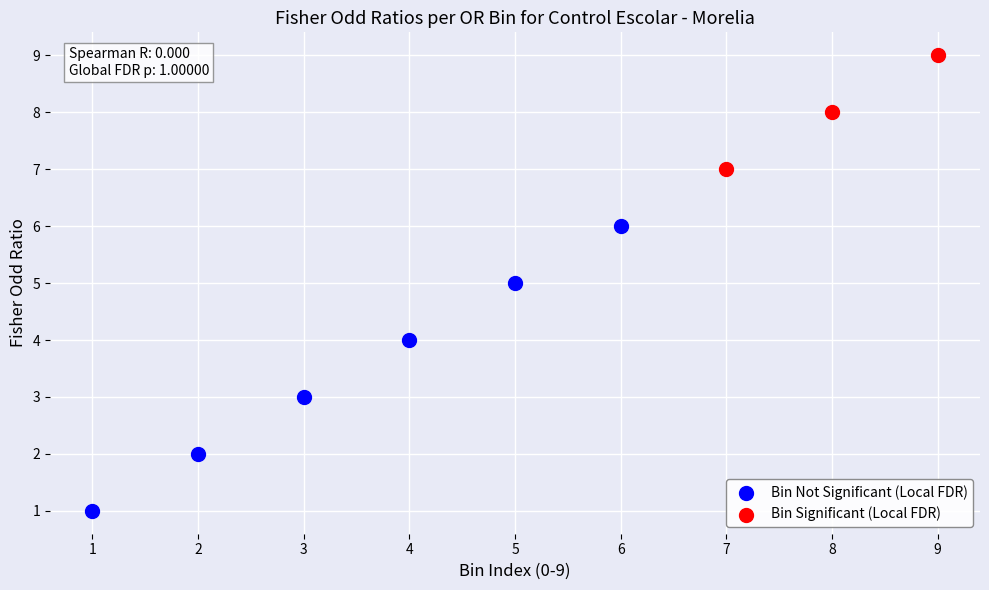

Which series has the largest Y range (max minus min)?

Bin Not Significant (Local FDR)